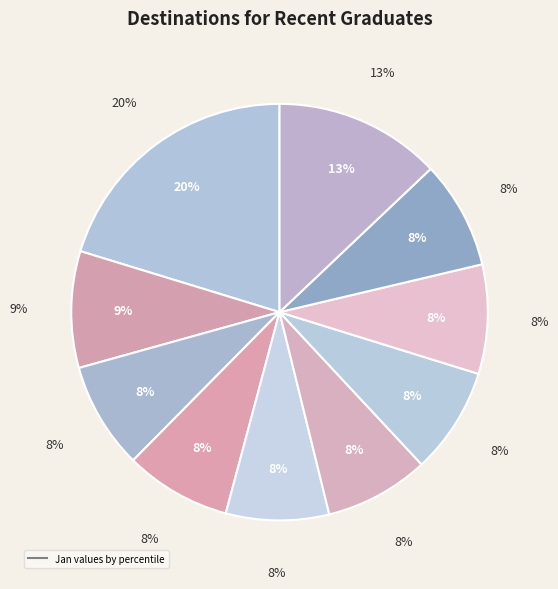

Rank the categories by value from highest to lowest.

pct05, pct95, pct15, pct75, pct85, pct25, pct65, pct35, pct55, pct45